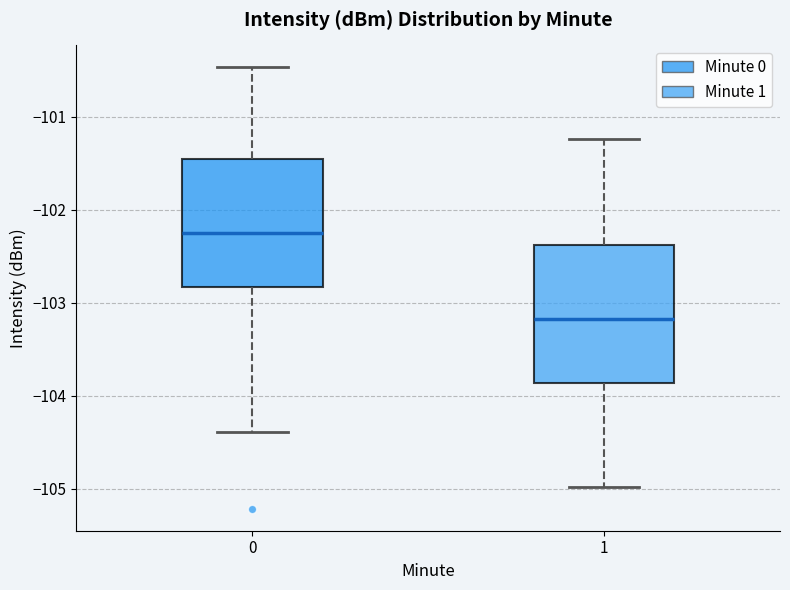

Which box's median line is the highest?

0